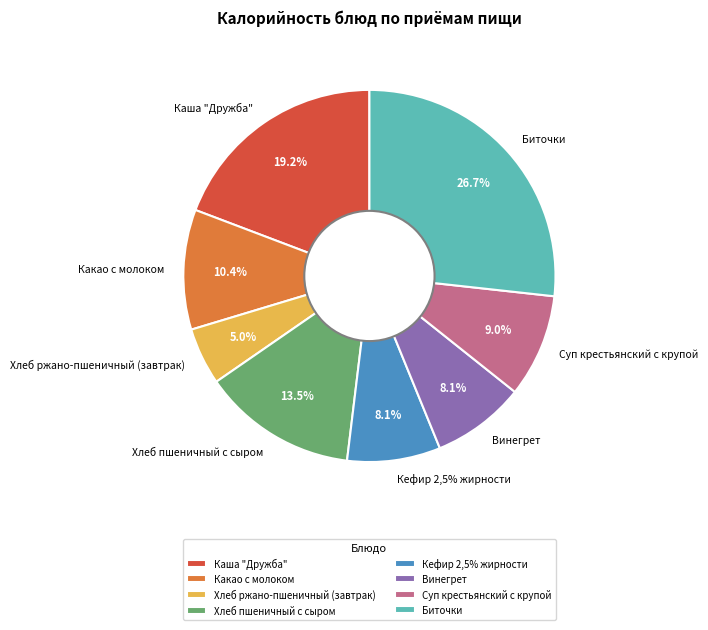

To the nearest percent, what is the combined percentage of Хлеб пшеничный с сыром and Каша "Дружба"?

33%